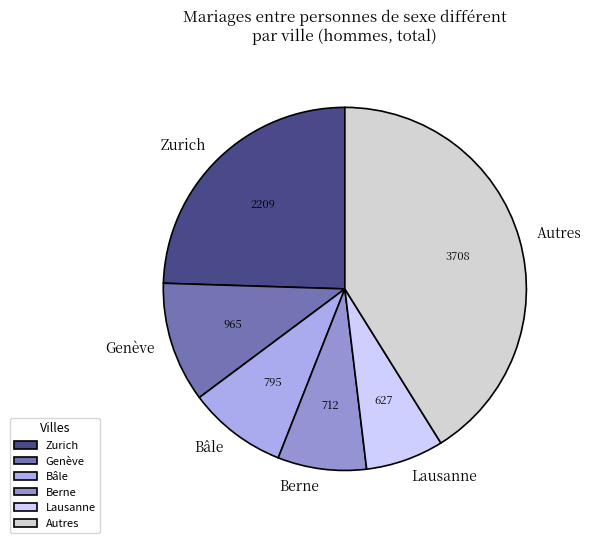

What is the largest slice in the pie chart?

Autres